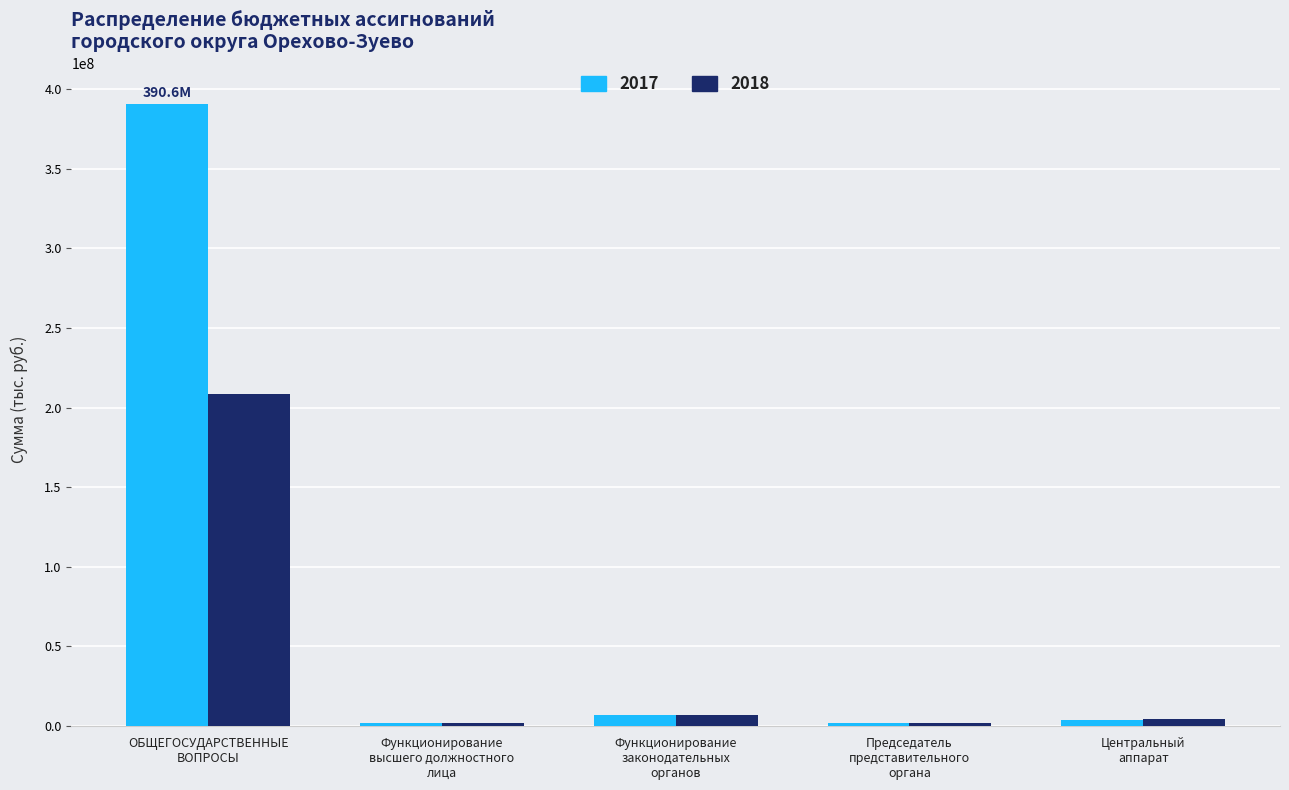

Is it true that 2017 equals 3819700.0 at Центральный
аппарат?

True